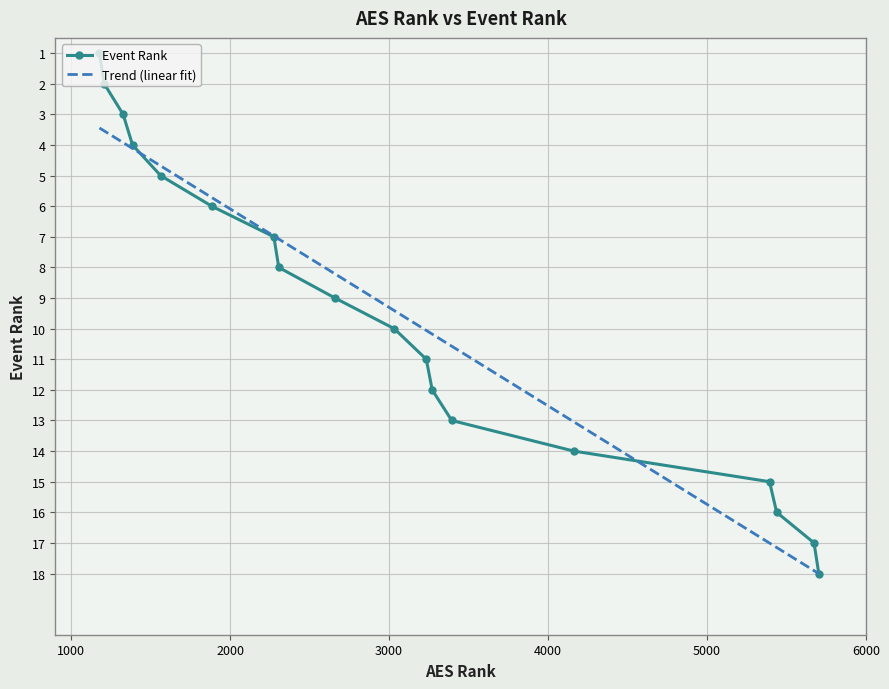

True or false: Event Rank has more than 1 interior local peaks.

False